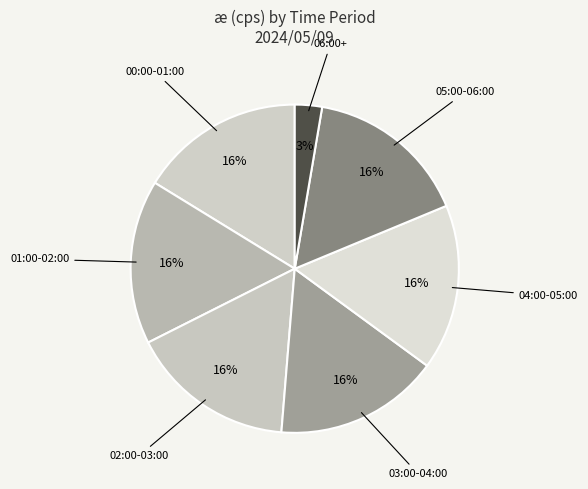

Does any single category account for the majority?

No